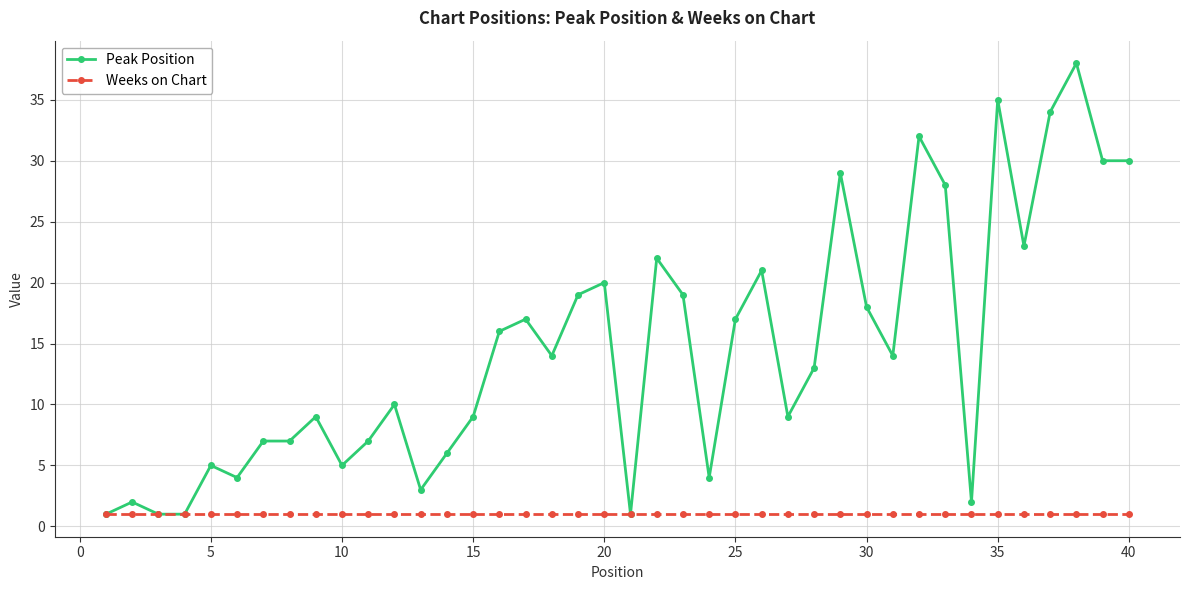

True or false: Peak Position has more than 2 interior local peaks.

True